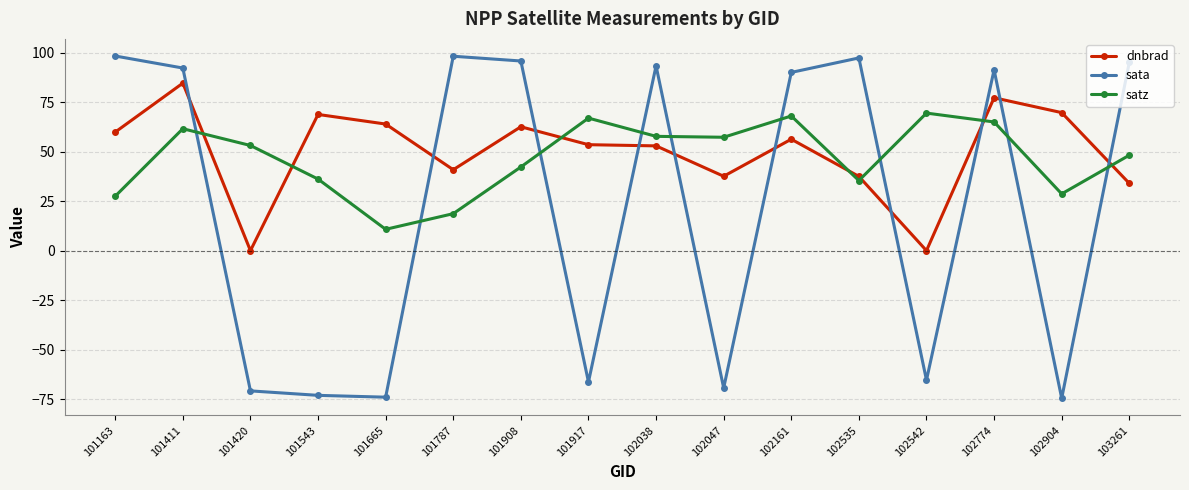

At 102047, list the series in order from largest to smallest.

satz, dnbrad, sata